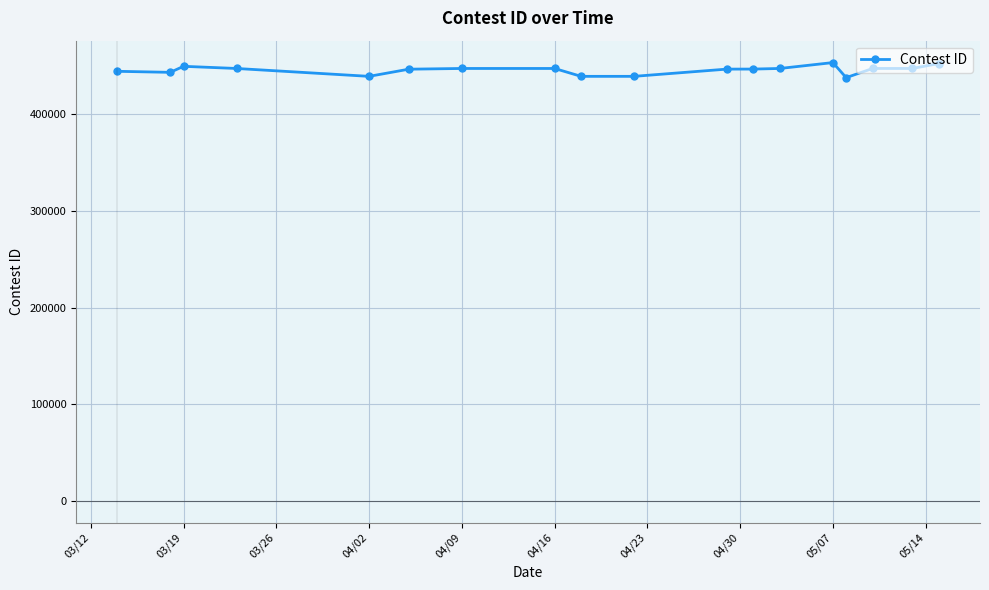

What is the difference between the maximum and minimum values?

15604